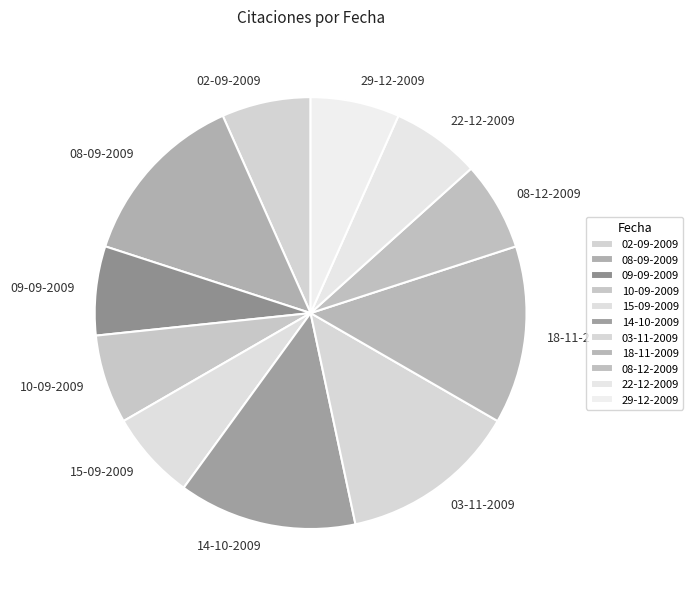

Is it true that 22-12-2009 is 7% of the pie?

True